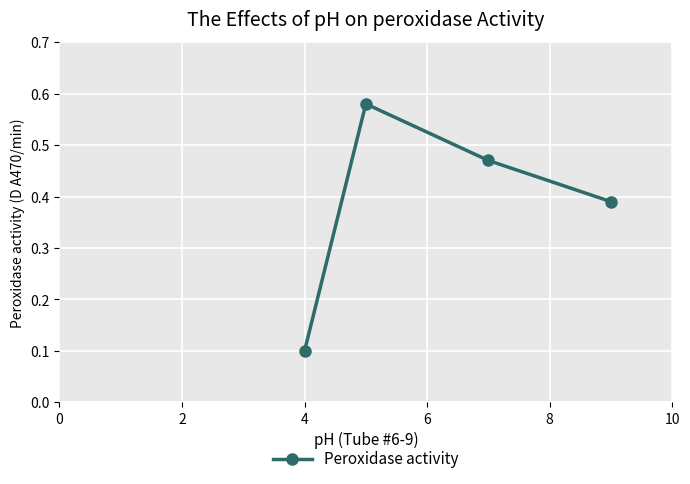

True or false: there are more than 0 points higher than both neighbors.

True